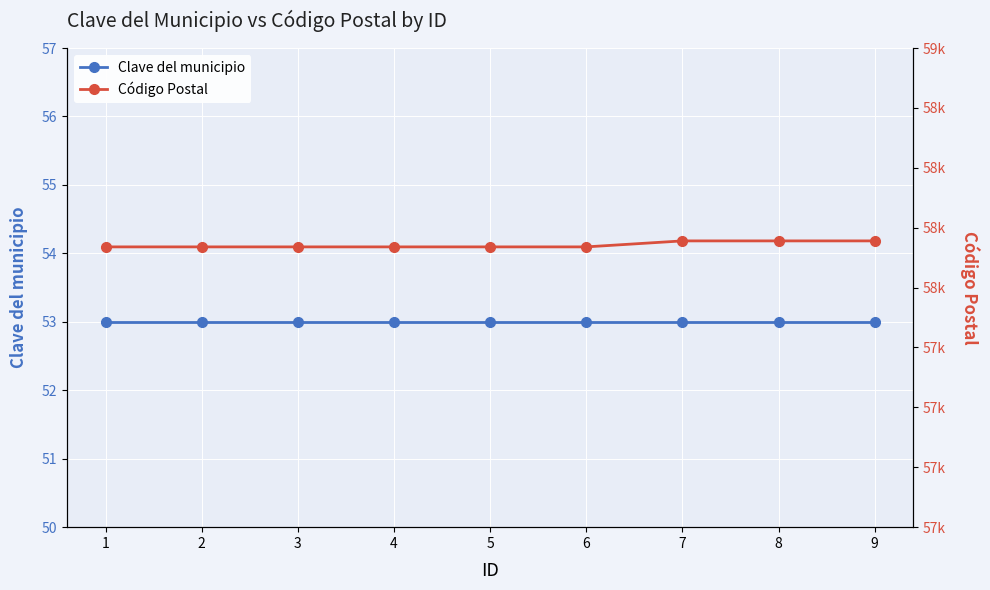

How many data points does each series have?

9